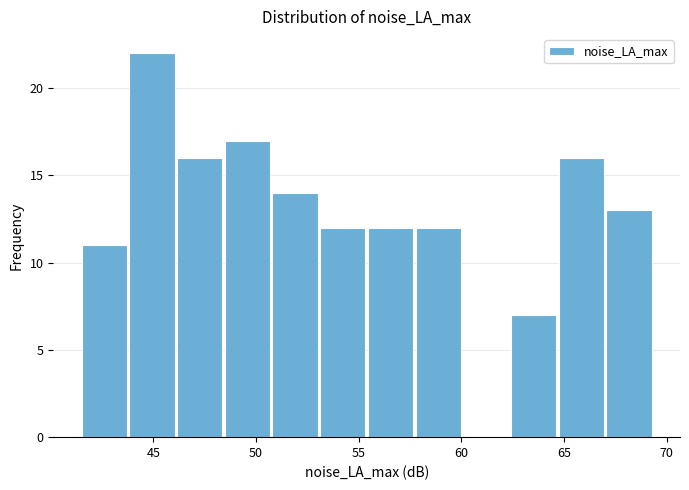

What is the height of the bar covering 57.5 to 60.0 on the x-axis? Neither the bar edges nor the heights are printed on the chart, so give them approximately, as read against the axes.

12